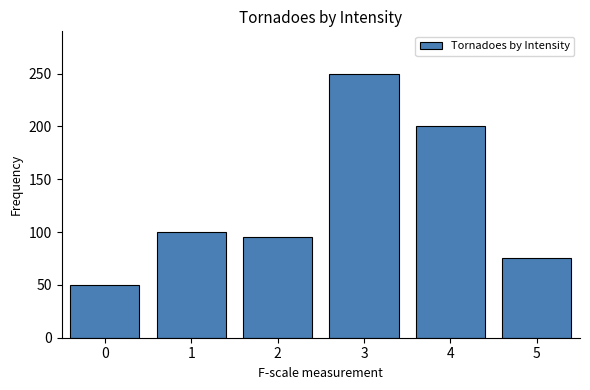

Reading right to left, transcribe all the data shown in this chart.

75	200	250	95	100	50